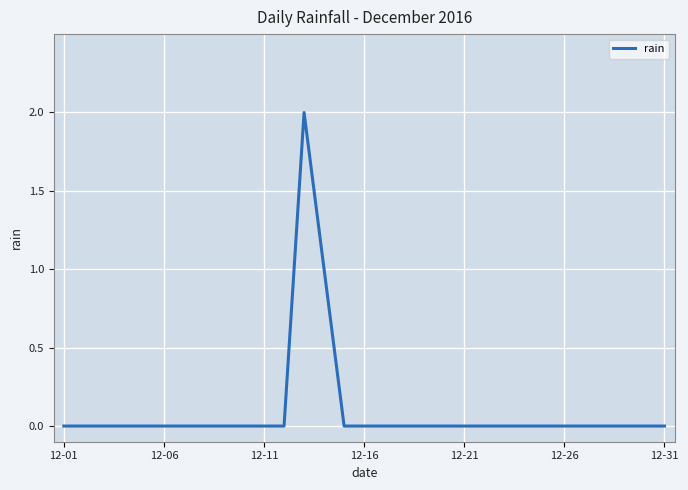

Is this an area chart (filled region under the line)?

No